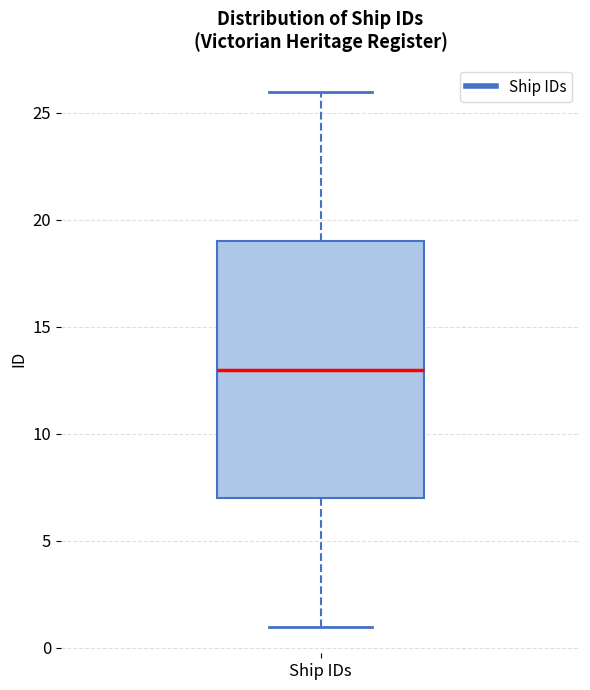

Where is the lower edge of the box for Ship IDs on the y-axis? The values are not printed on the chart, so give them approximately, as read against the axis.

7